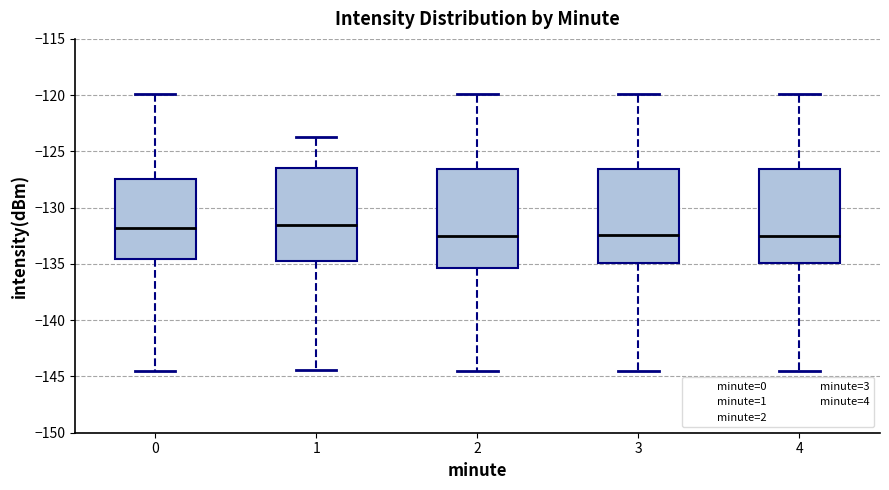

Reading left to right, read every box against the y-axis: the position of its median line, the range the box covers, and the ends of its whiskers. The values are not printed on the chart, so give them approximately, as read against the axis.

0: median -132.0, box -134.5 to -127.5, whiskers -144.5 to -120.0
1: median -131.5, box -134.5 to -126.5, whiskers -144.5 to -123.5
2: median -132.5, box -135.5 to -126.5, whiskers -144.5 to -120.0
3: median -132.5, box -135.0 to -126.5, whiskers -144.5 to -120.0
4: median -132.5, box -135.0 to -126.5, whiskers -144.5 to -120.0